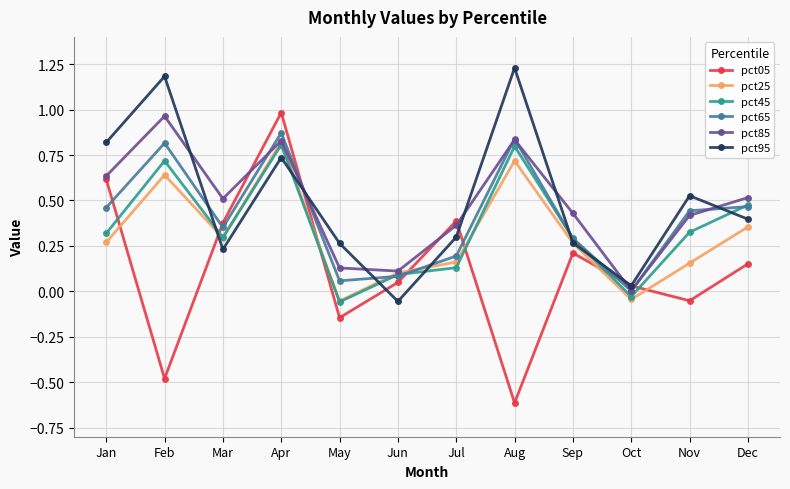

How many categories are shown in the chart?

12